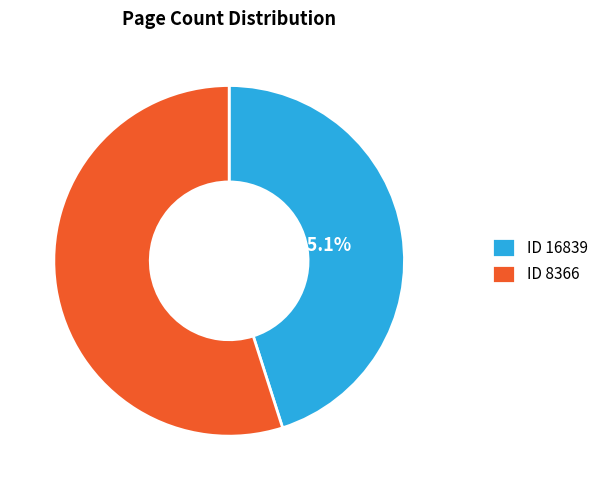

Combined, do ID 16839 and ID 8366 account for over 50%?

Yes